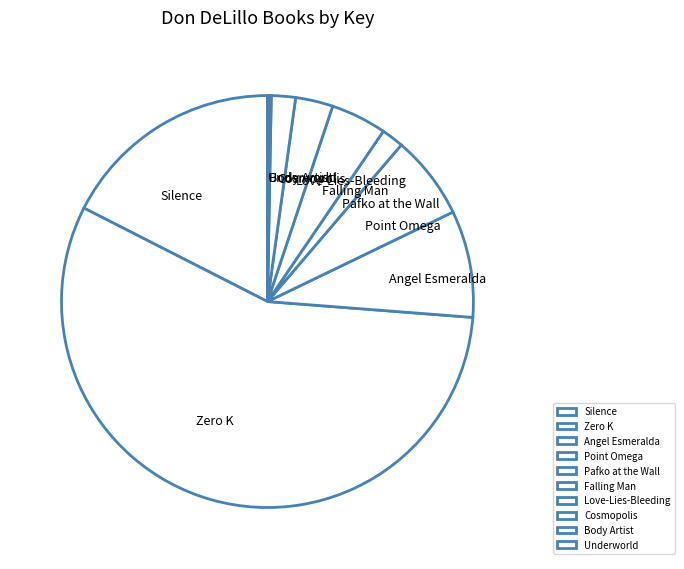

Which slice represents more than half of the pie?

Zero K